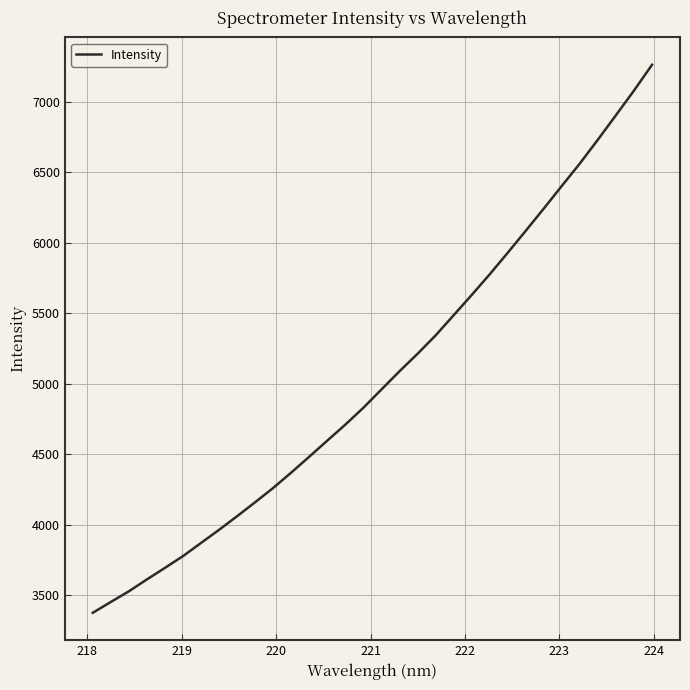

What is the smallest value displayed?

3377.0